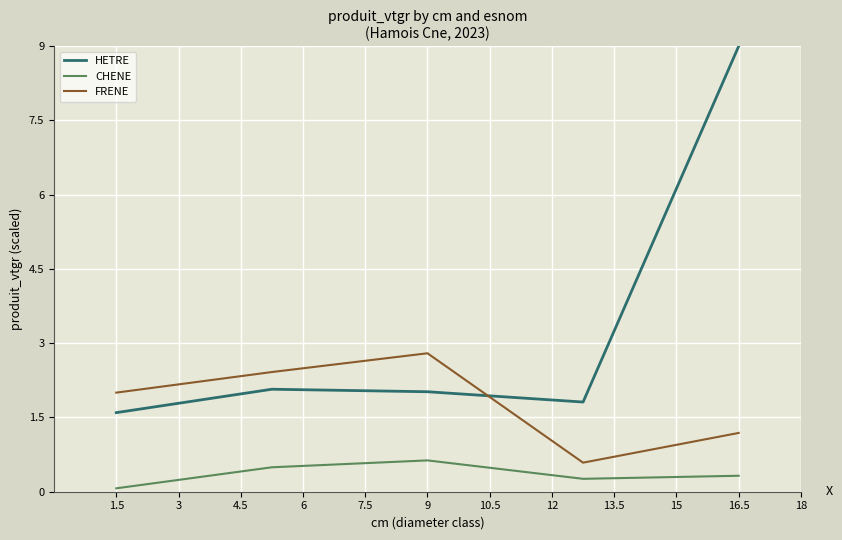

True or false: CHENE and HETRE intersect in this chart.

False